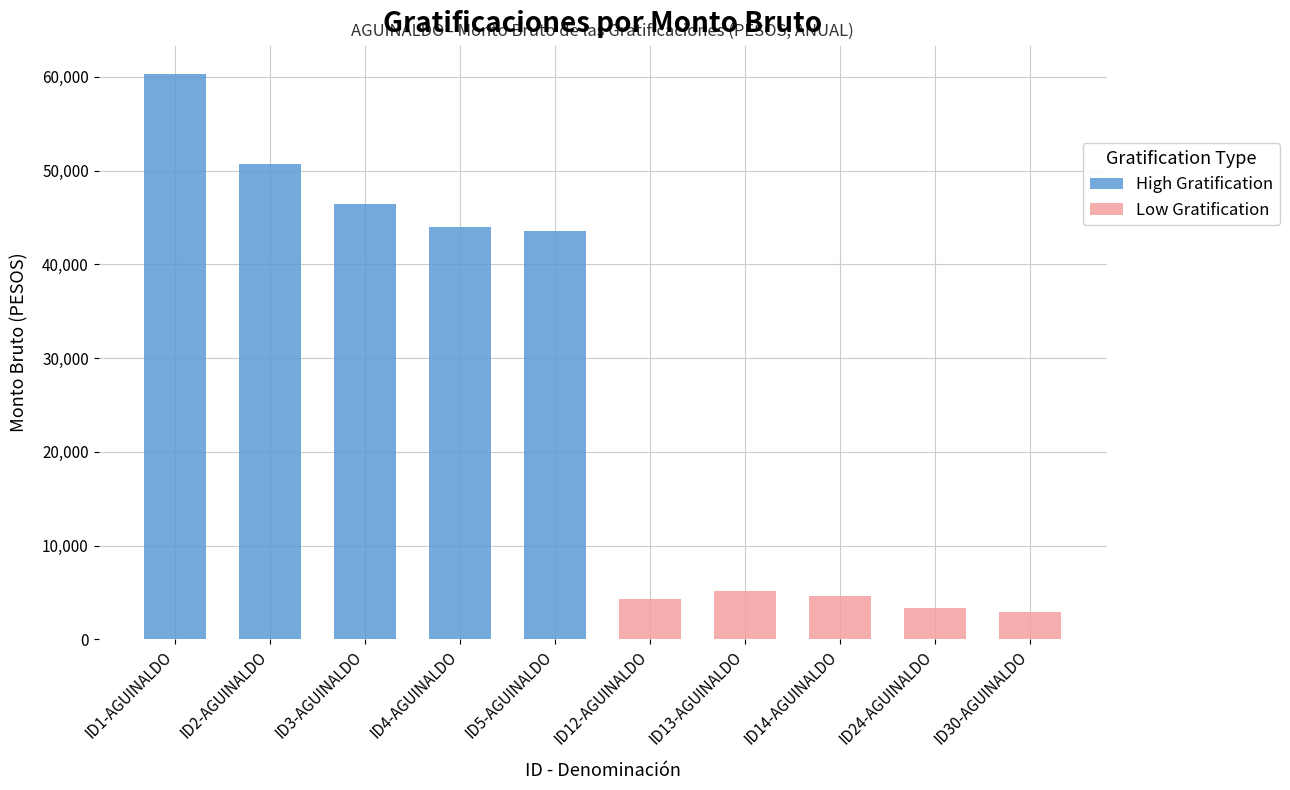

What are all the series names shown in the legend?

High Gratification, Low Gratification